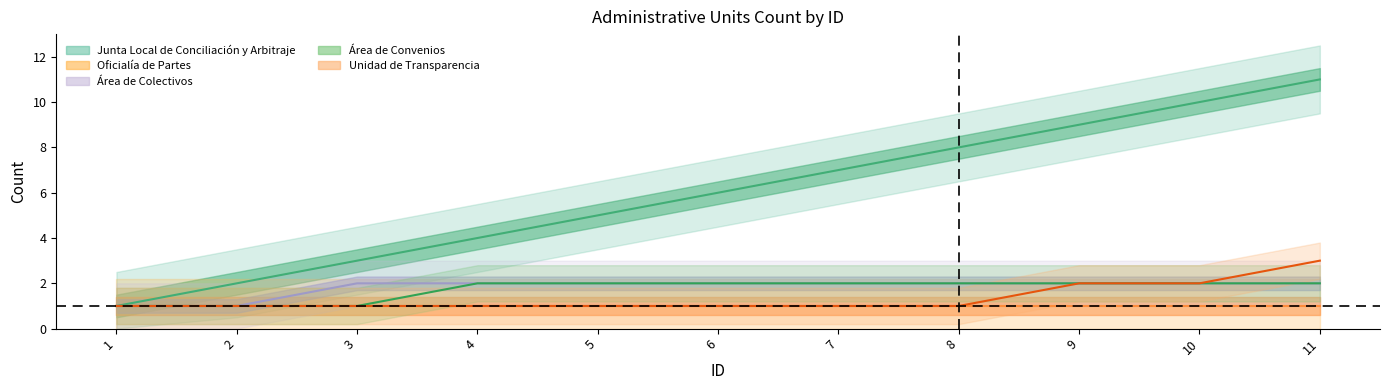

What is the difference between the Junta Local de Conciliación y Arbitraje values at 6 and 1?

5